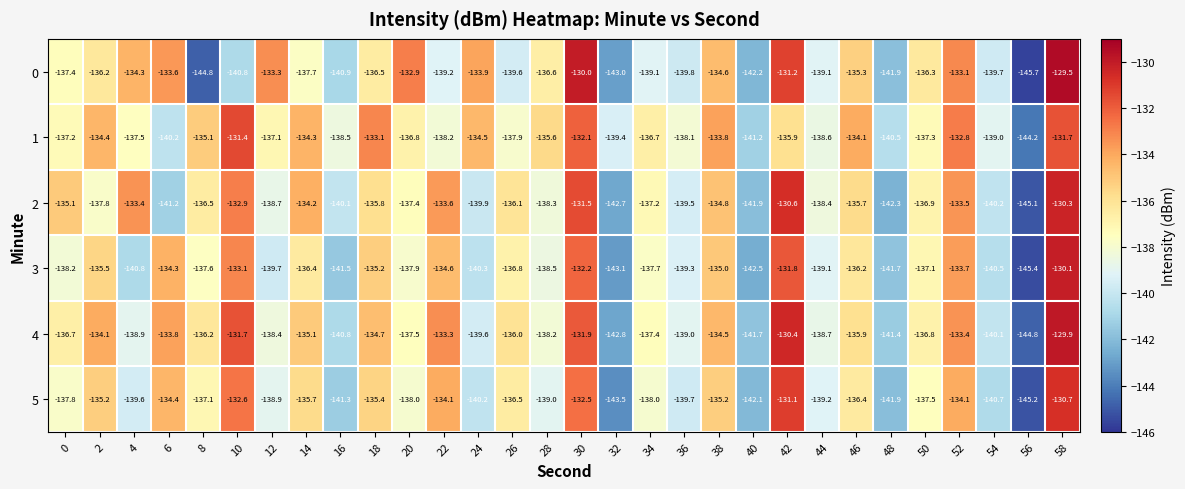

How many distinct data groups are displayed?

6